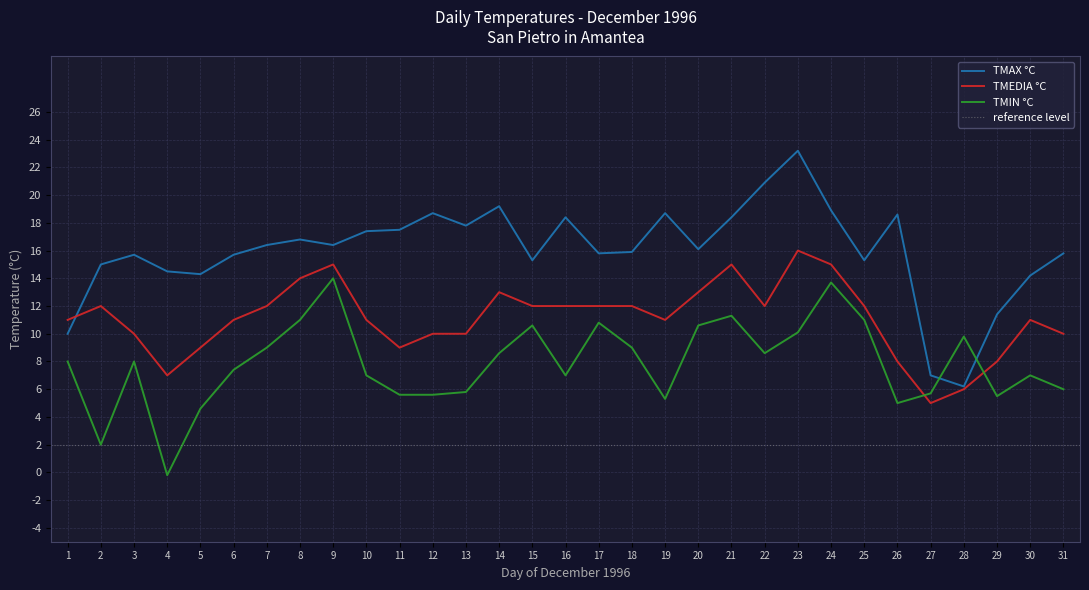

Where does the TMEDIA °C series first go above 11?

2